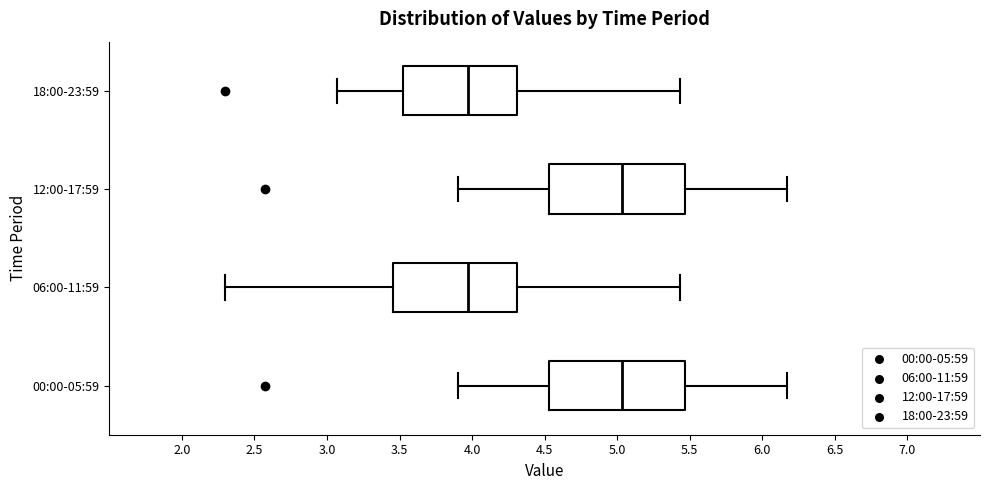

Where does the median line of the box for 12:00-17:59 sit on the x-axis? The values are not printed on the chart, so give them approximately, as read against the axis.

5.05